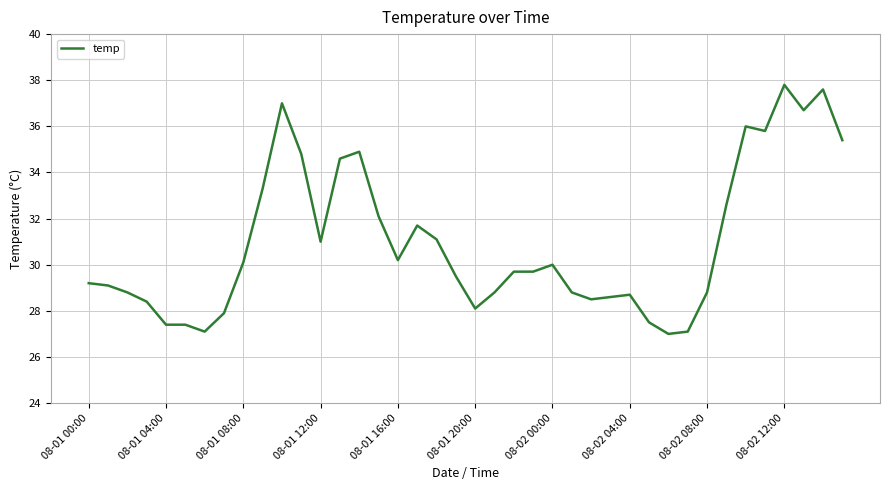

What is the greatest value displayed?

37.8